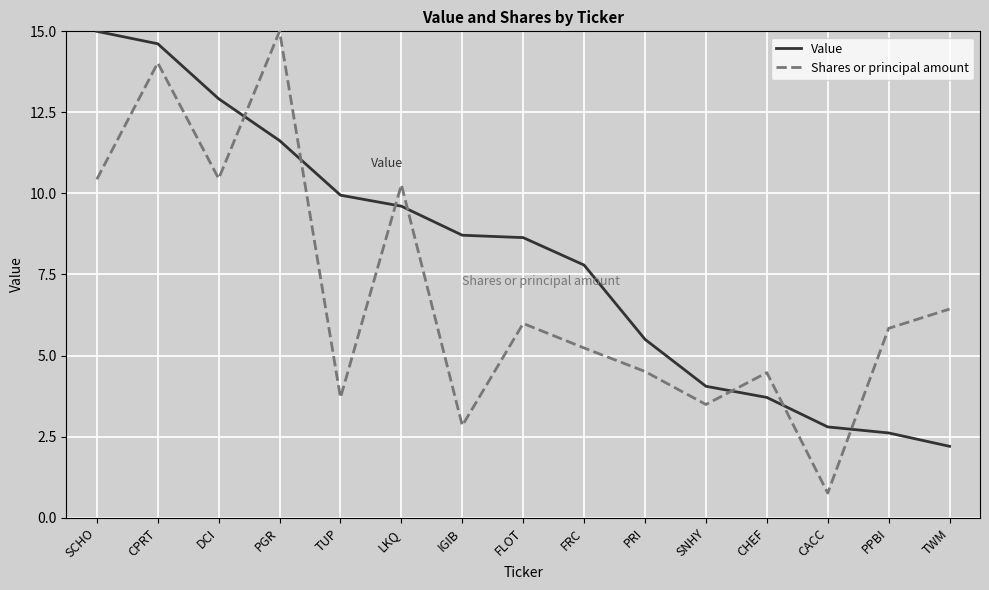

What position from the right is CPRT?

14